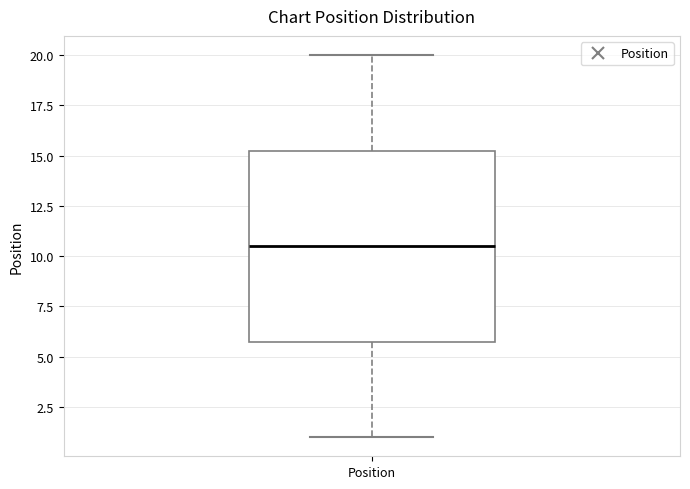

Transcribe this box plot: give where the median line is, the range the box spans, and where the two whiskers end, as read against the y-axis. The values are not printed on the chart, so give them approximately, as read against the axis.

median 10.5, box 6.0 to 15.5, whiskers 1.0 to 20.0